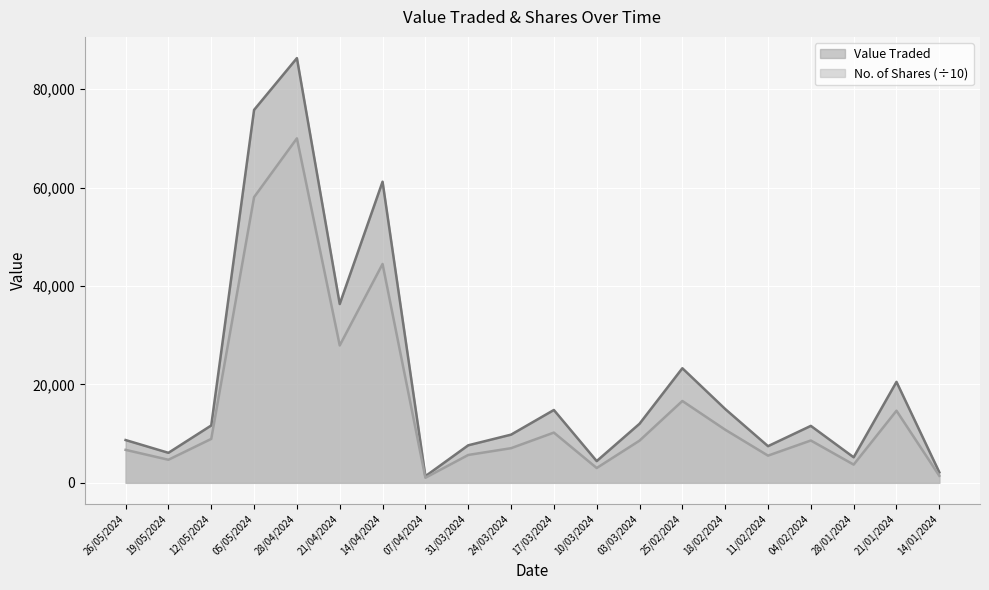

What is the total value across all series at 18/02/2024?

25800.6